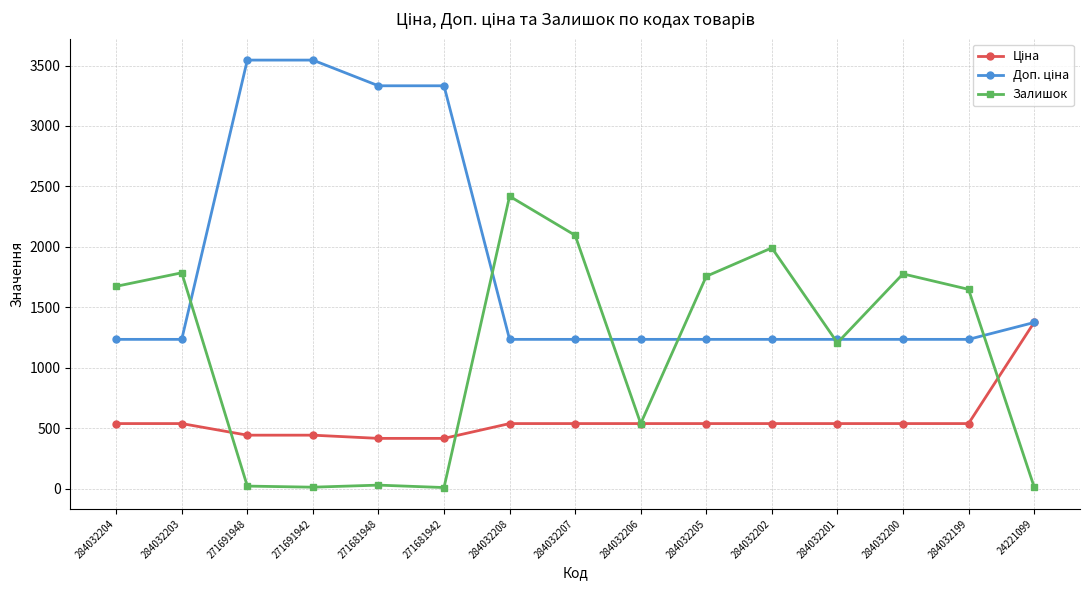

What is the difference between the maximum and minimum values in the Залишок series?

2409.0